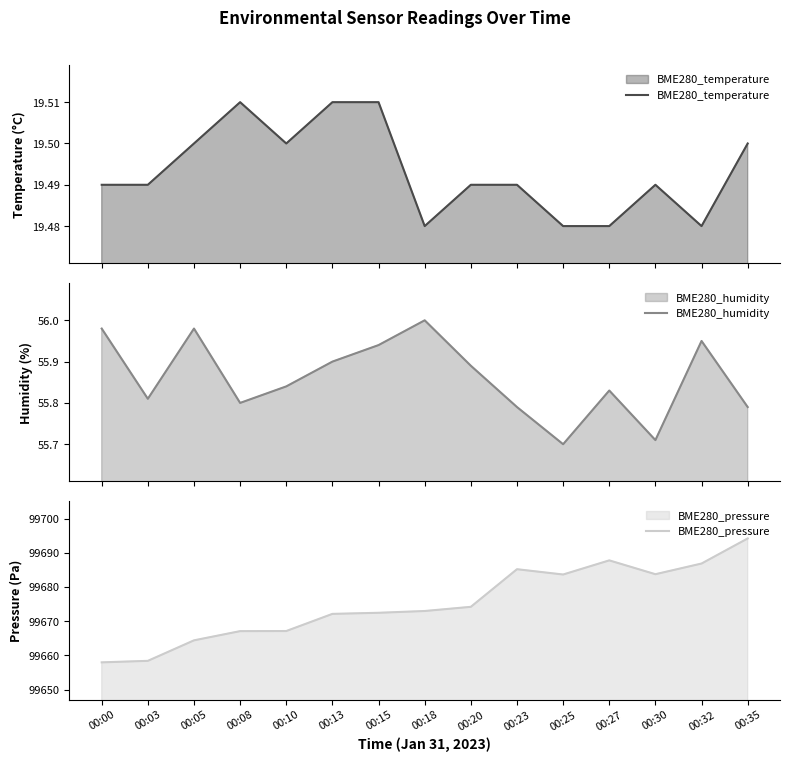

Between 00:05 and 00:25, which series saw the biggest shift?

BME280_pressure